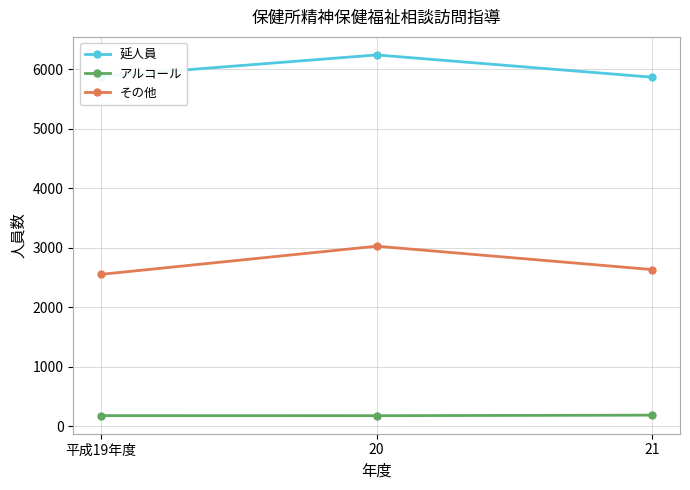

Count the その他 values in the range 2552 to 3026.

3